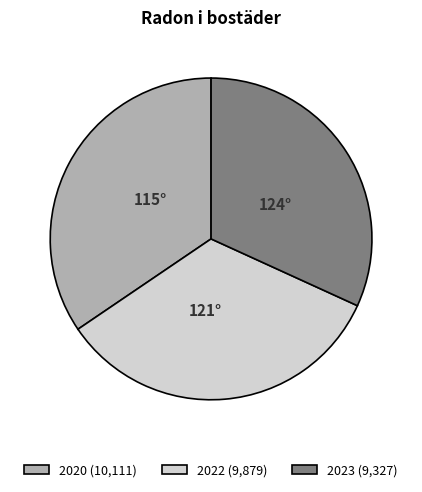

Do 2022 (9,879) and 2023 (9,327) together represent more than half of the pie?

Yes